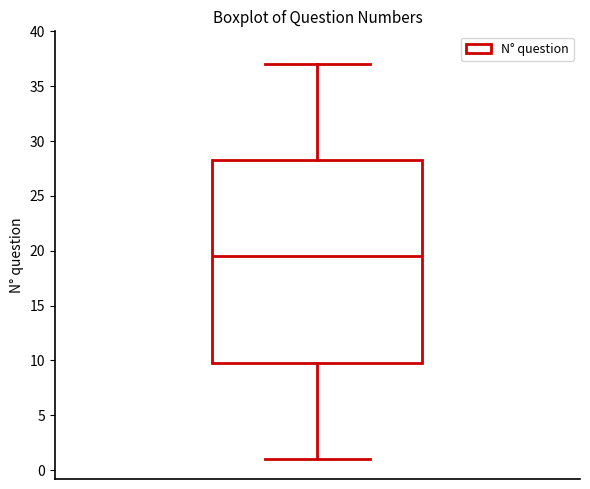

Transcribe this box plot: give where the median line is, the range the box spans, and where the two whiskers end, as read against the y-axis. The values are not printed on the chart, so give them approximately, as read against the axis.

median 19.5, box 10.0 to 28.5, whiskers 1.0 to 37.0